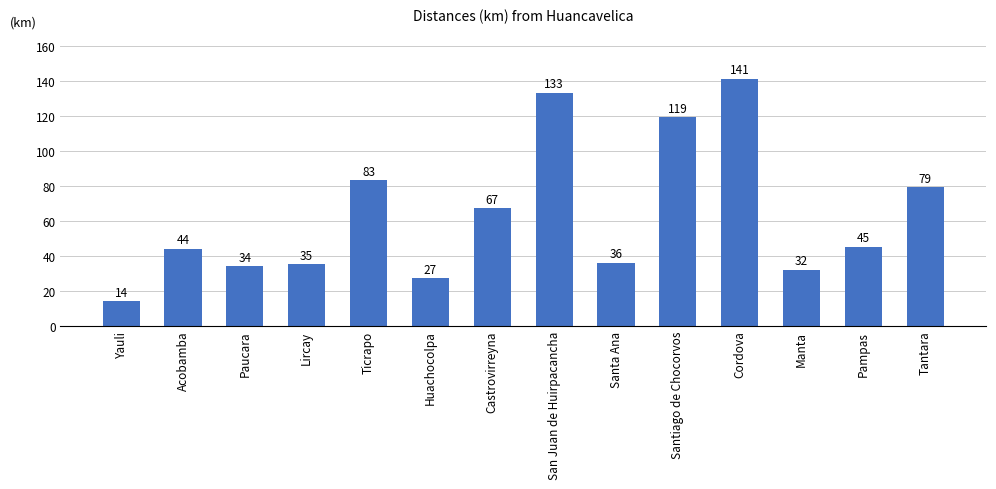

What is the sum of the values at Castrovirreyna and Tantara?

146